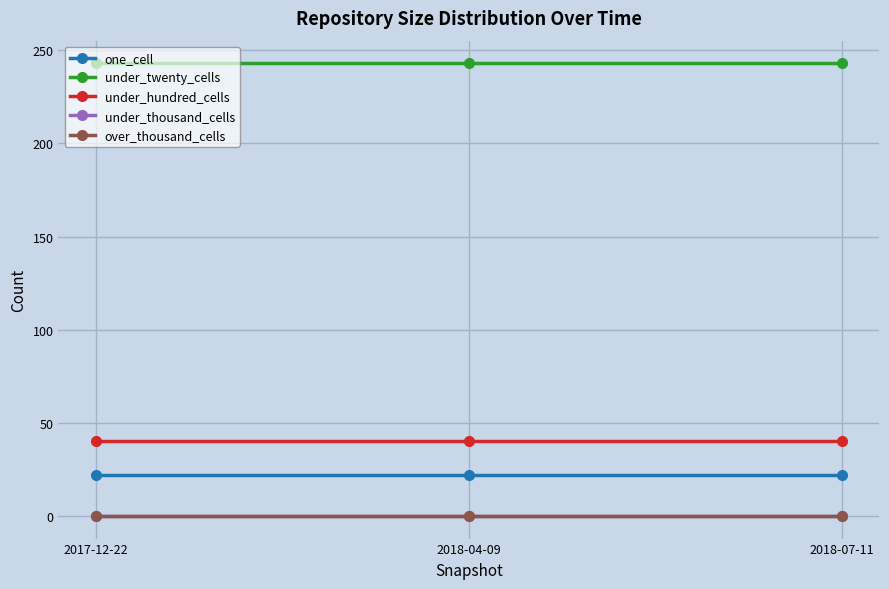

What is the spread (max minus min) of values at 2017-12-22?

243